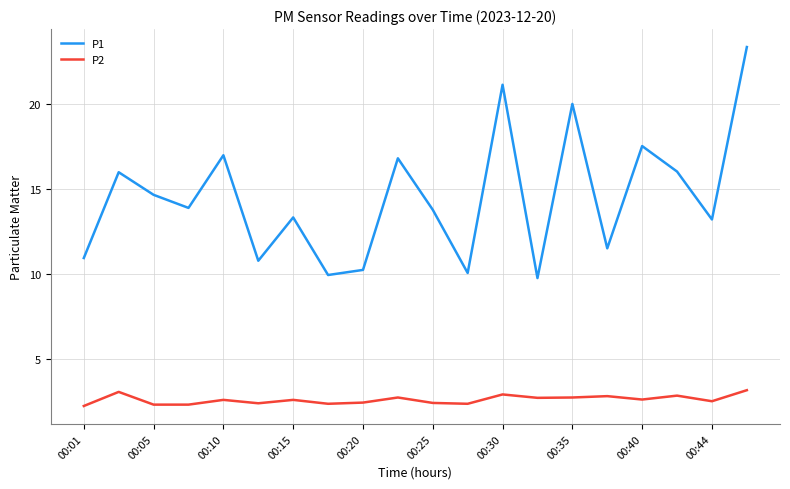

Rank the series by their maximum value, from lowest to highest.

P2, P1